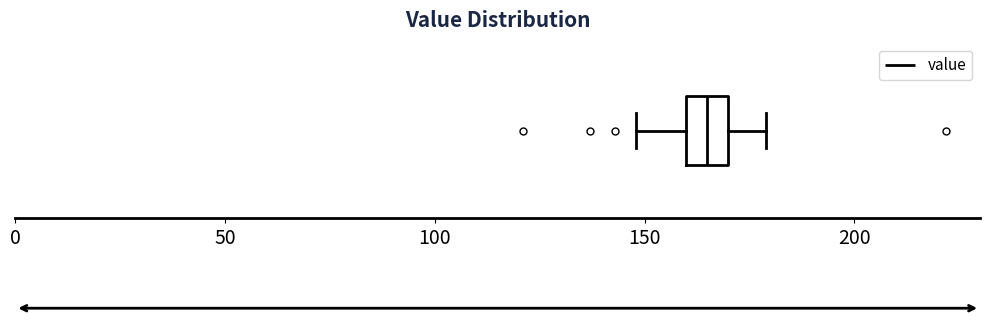

Where does the median line of the box sit on the x-axis? The values are not printed on the chart, so give them approximately, as read against the axis.

165